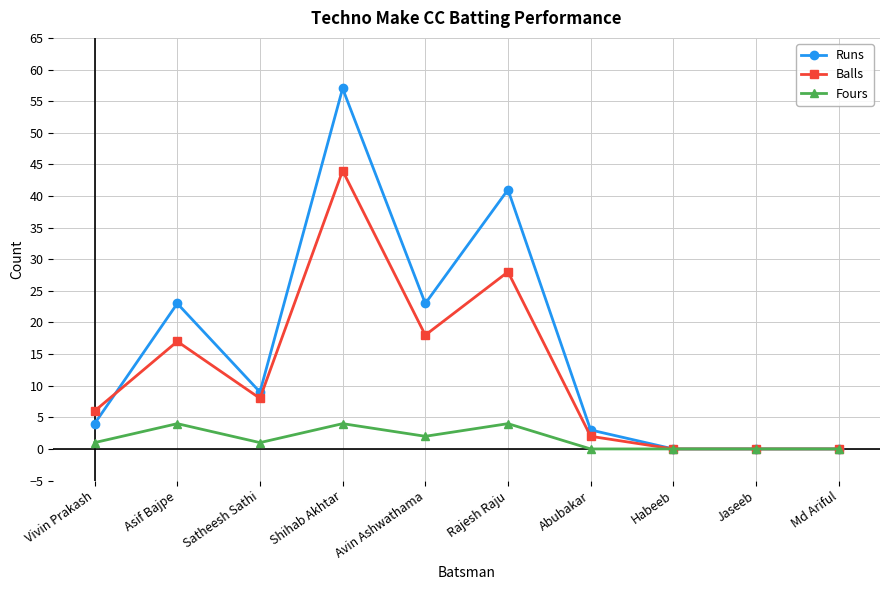

Rank the series at Vivin Prakash from highest to lowest value.

Balls, Runs, Fours